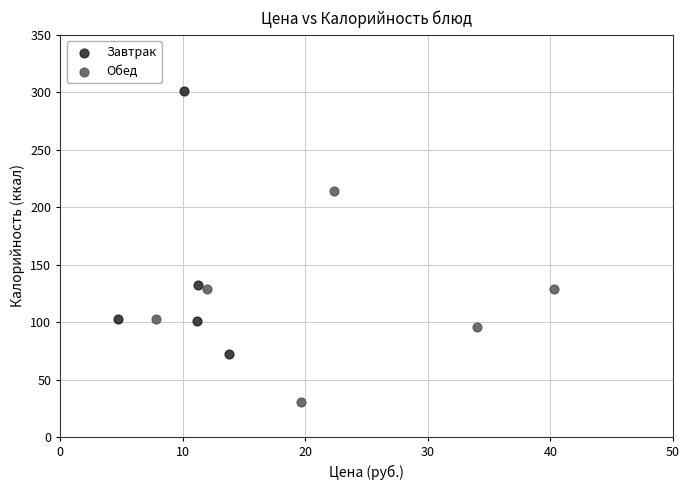

Which series has the largest Y range (max minus min)?

Завтрак